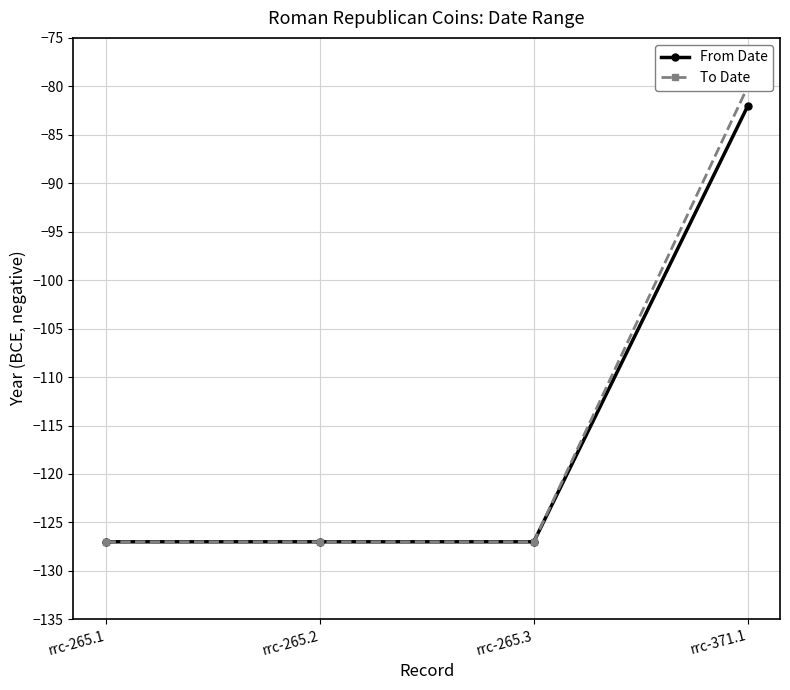

Reading right to left, what are all the values shown in this chart?

From Date: rrc-371.1=-82	rrc-265.3=-127	rrc-265.2=-127	rrc-265.1=-127
To Date: rrc-371.1=-80	rrc-265.3=-127	rrc-265.2=-127	rrc-265.1=-127